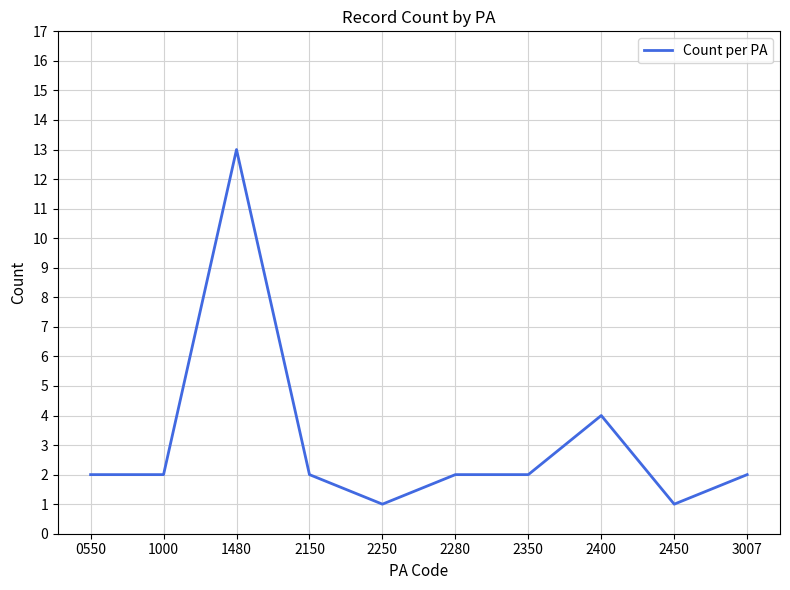

Reading left to right, transcribe all the data shown in this chart.

2	2	13	2	1	2	2	4	1	2